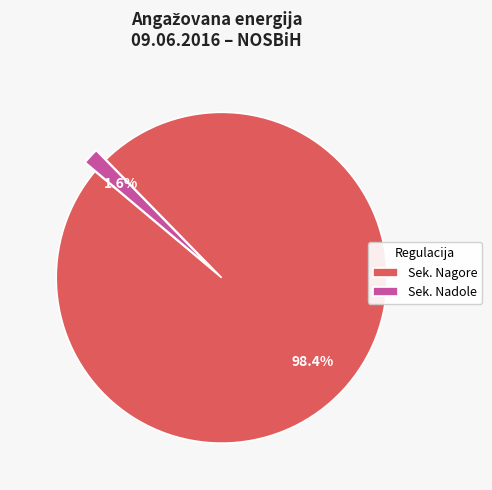

To the nearest percent, what is the average slice percentage?

50%